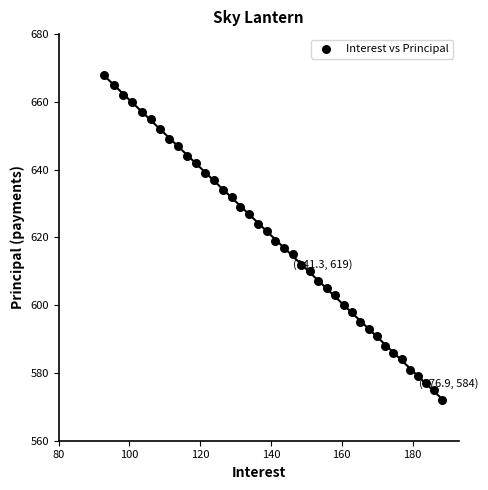

What is the range of Y values (max minus min)?

96